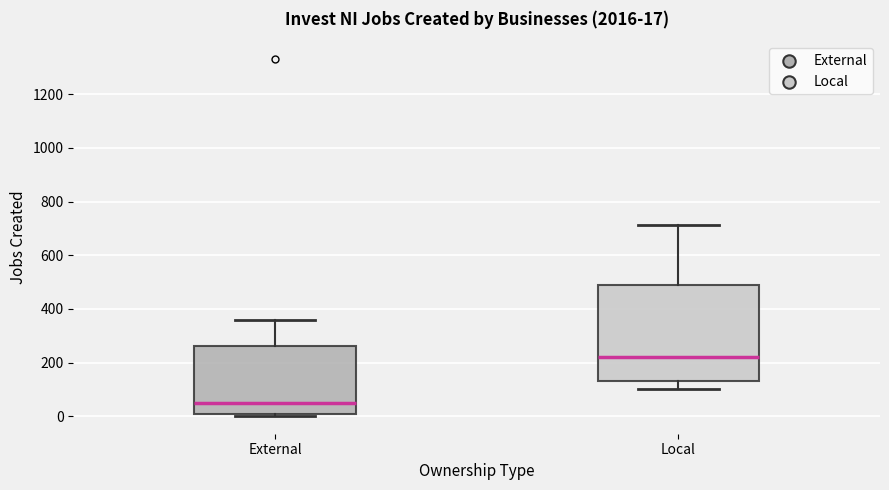

Which box's median line is the lowest?

External